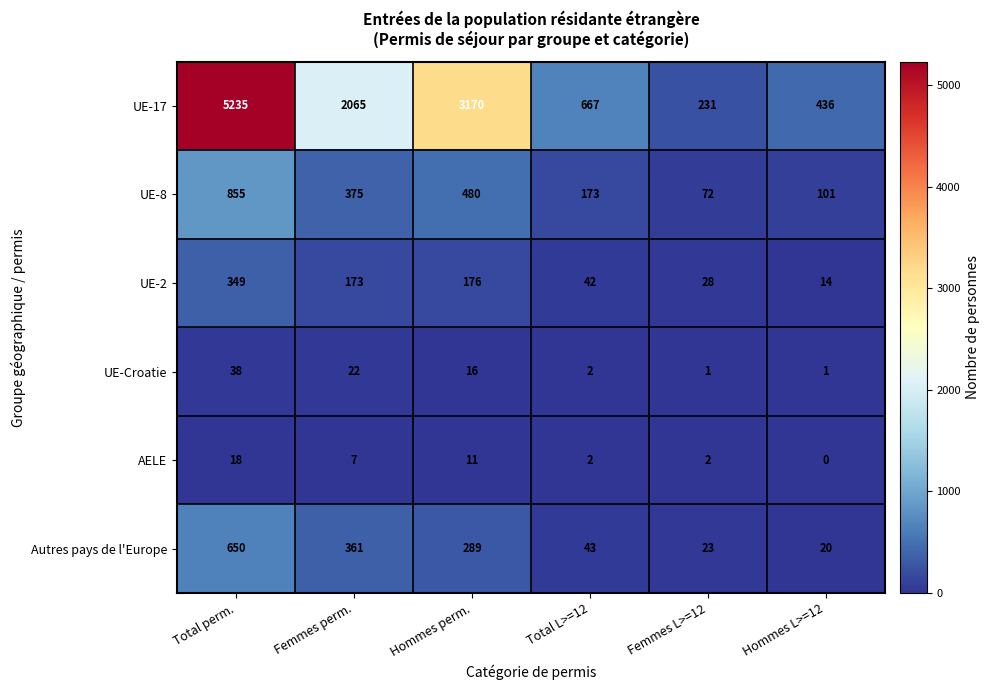

Read the UE-8 value at Femmes perm..

375